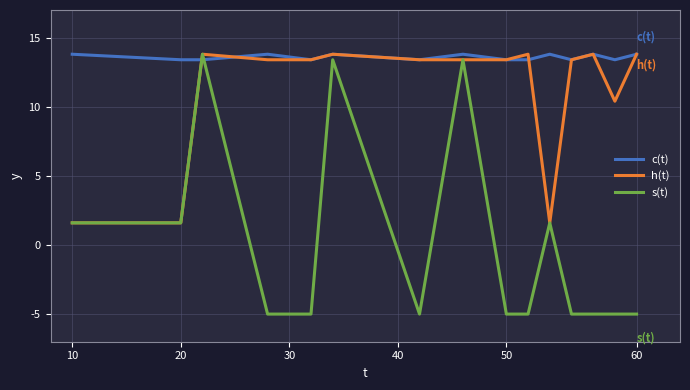

In h(t), how many points are lower than both neighbors (excluding endpoints)?

2